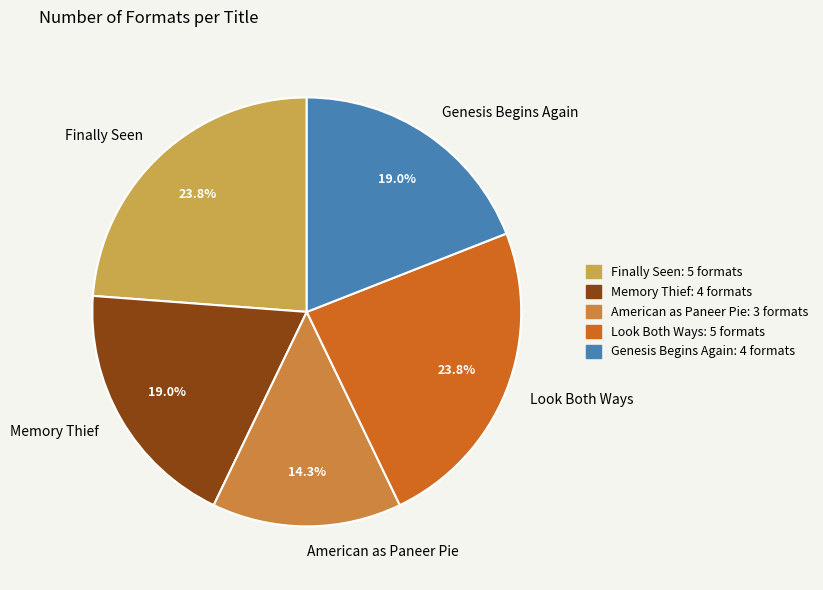

Approximately how many times larger is the value at Genesis Begins Again compared to Finally Seen?

0.8